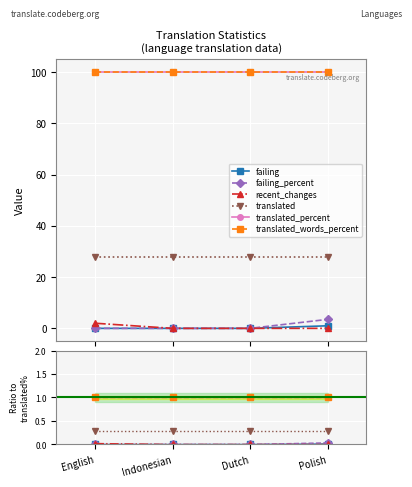

At how many categories does at least one series exceed 0?

4